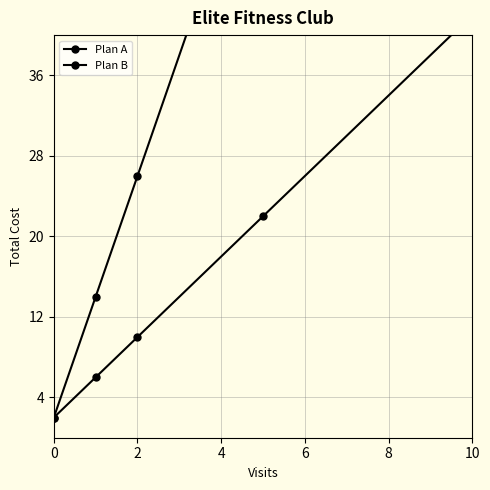

How many values in the Plan A series exceed 10?

2